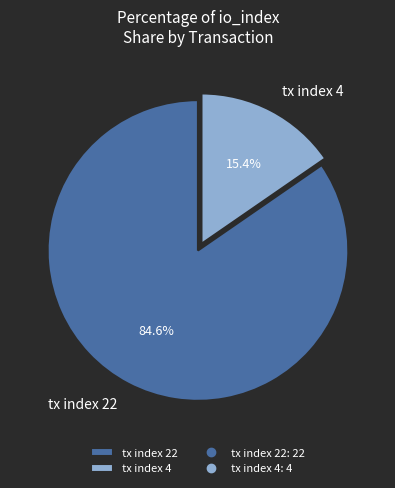

Approximately how many times larger is the value at tx index 4 compared to tx index 22?

0.2